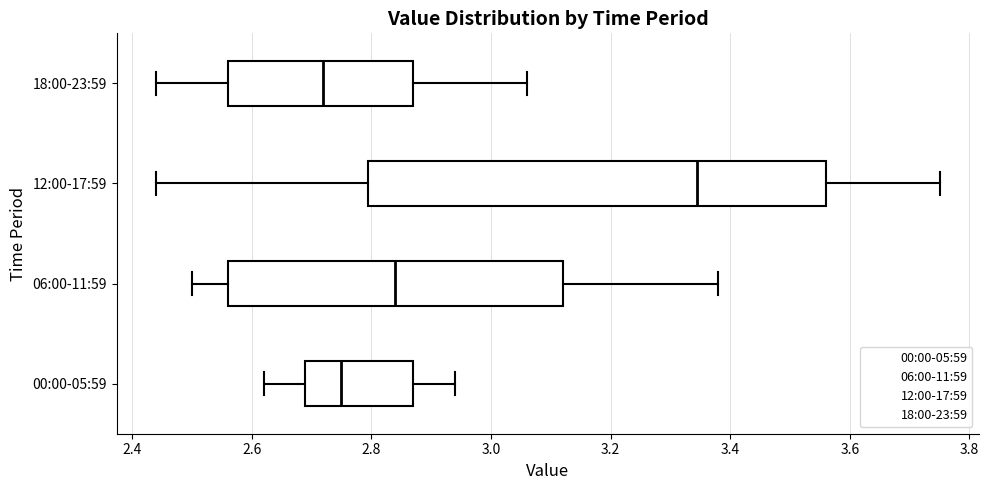

Reading bottom to top, read every box against the x-axis: the position of its median line, the range the box covers, and the ends of its whiskers. The values are not printed on the chart, so give them approximately, as read against the axis.

00:00-05:59: median 2.76, box 2.70 to 2.88, whiskers 2.62 to 2.94
06:00-11:59: median 2.84, box 2.56 to 3.12, whiskers 2.50 to 3.38
12:00-17:59: median 3.34, box 2.80 to 3.56, whiskers 2.44 to 3.76
18:00-23:59: median 2.72, box 2.56 to 2.88, whiskers 2.44 to 3.06